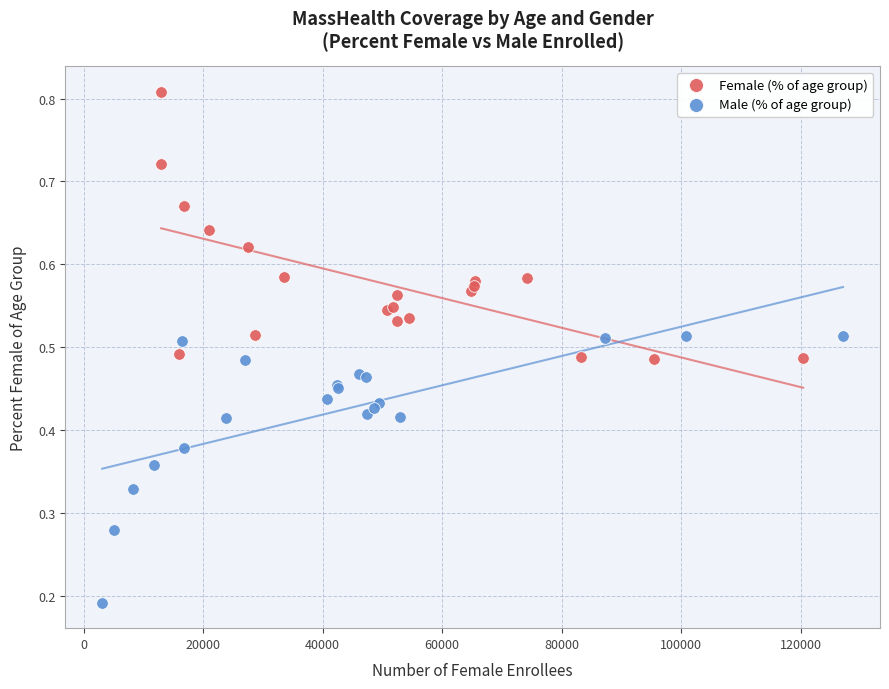

Which series contains the lowest Y value?

Male (% of age group)